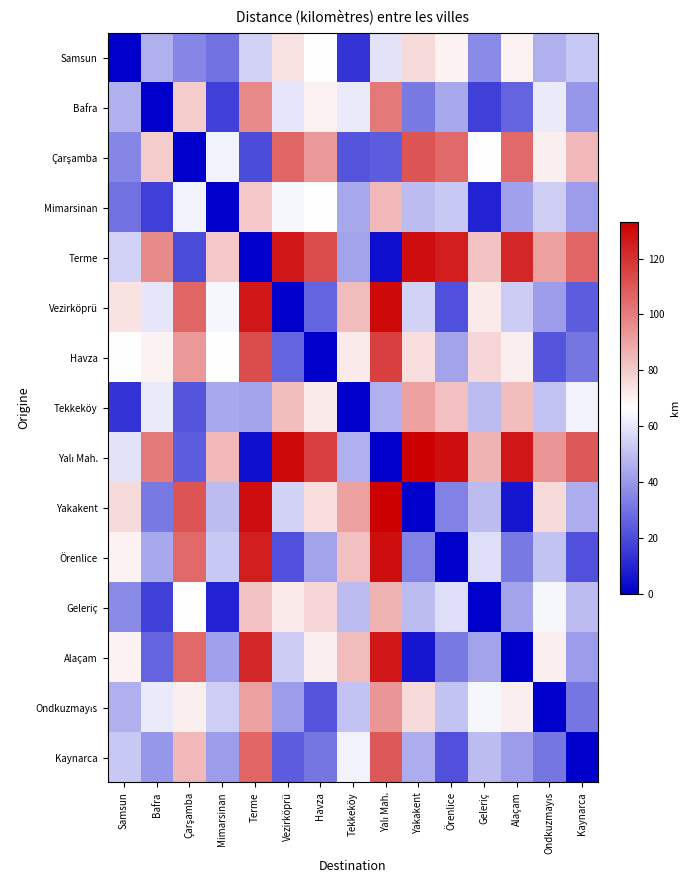

Which series has the largest total across all categories?

Yalı Mah.